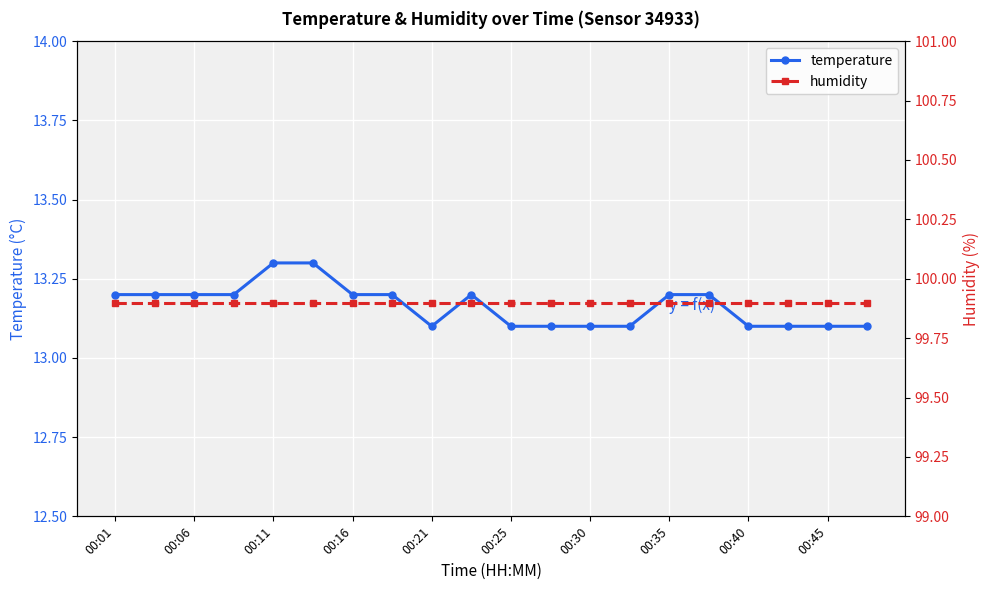

True or false: temperature has more than 2 points higher than both neighbors.

False